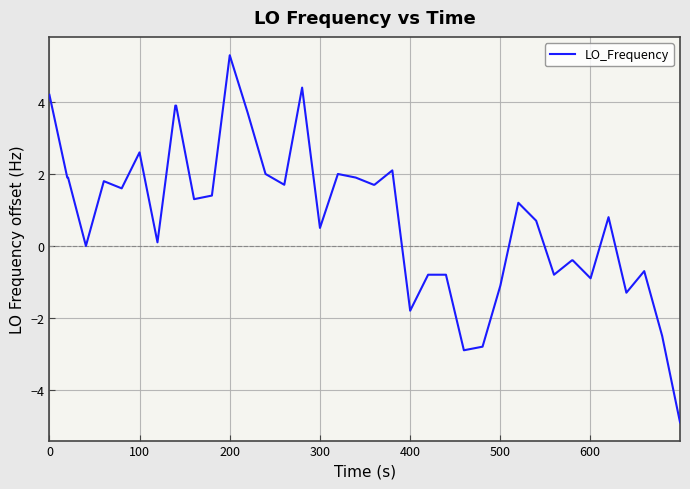

What is the difference between the maximum and minimum values?

10.2